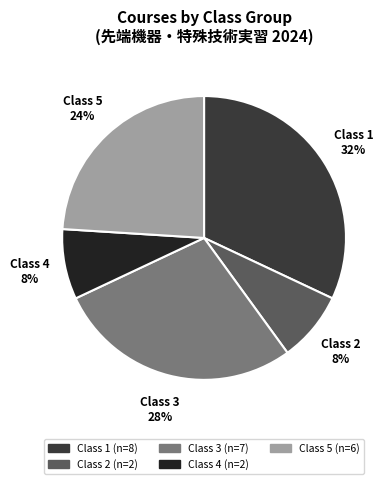

To the nearest percent, what is the difference between the Class 5 and Class 2 slice percentages?

16%